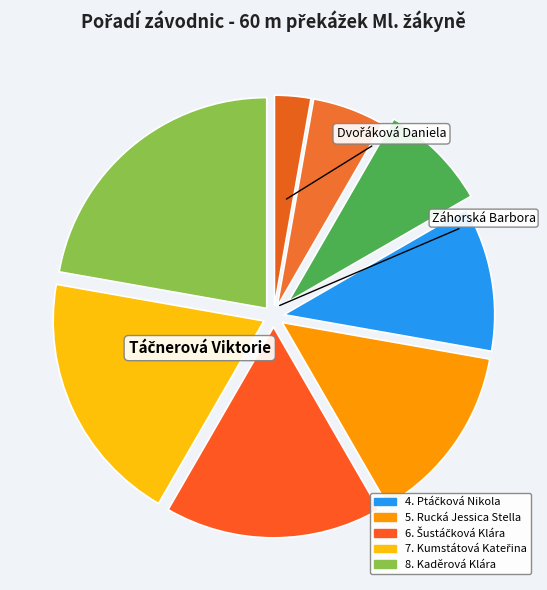

Count the number of slices in the pie.

8